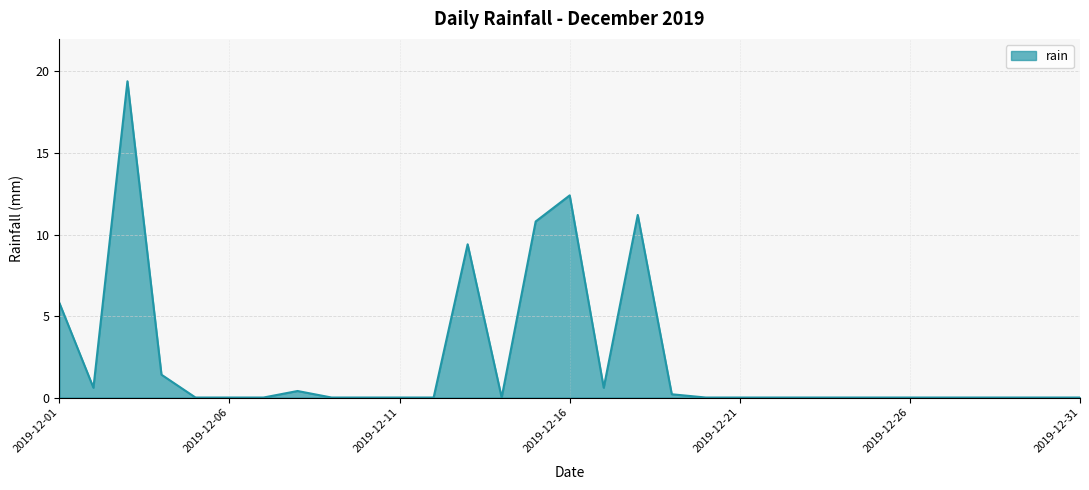

What is the greatest value displayed?

19.4